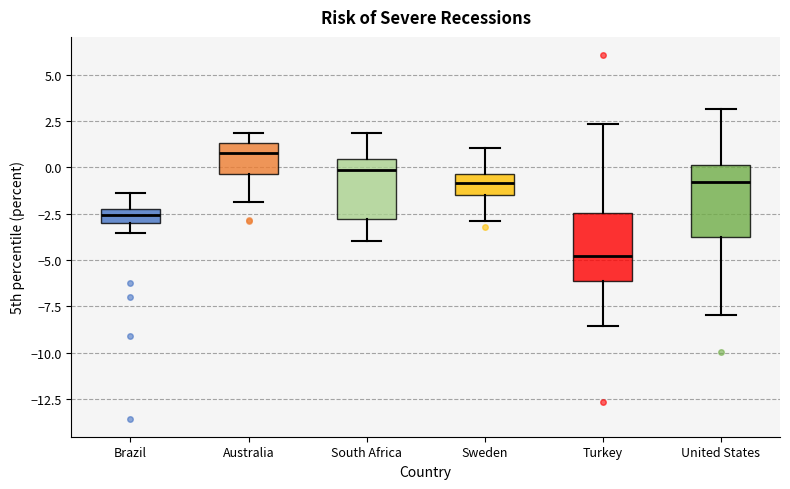

Where does the lower whisker of the box for South Africa end on the y-axis? The values are not printed on the chart, so give them approximately, as read against the axis.

-4.0